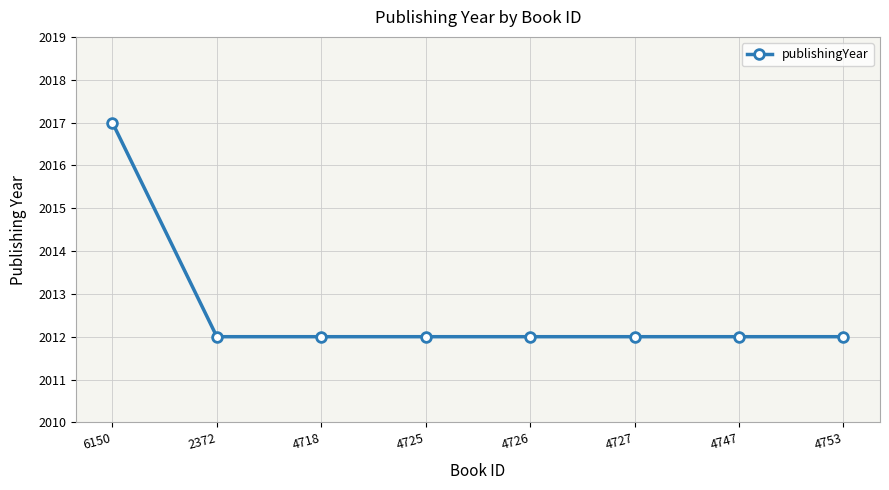

Reading left to right, transcribe all the data shown in this chart.

2017	2012	2012	2012	2012	2012	2012	2012